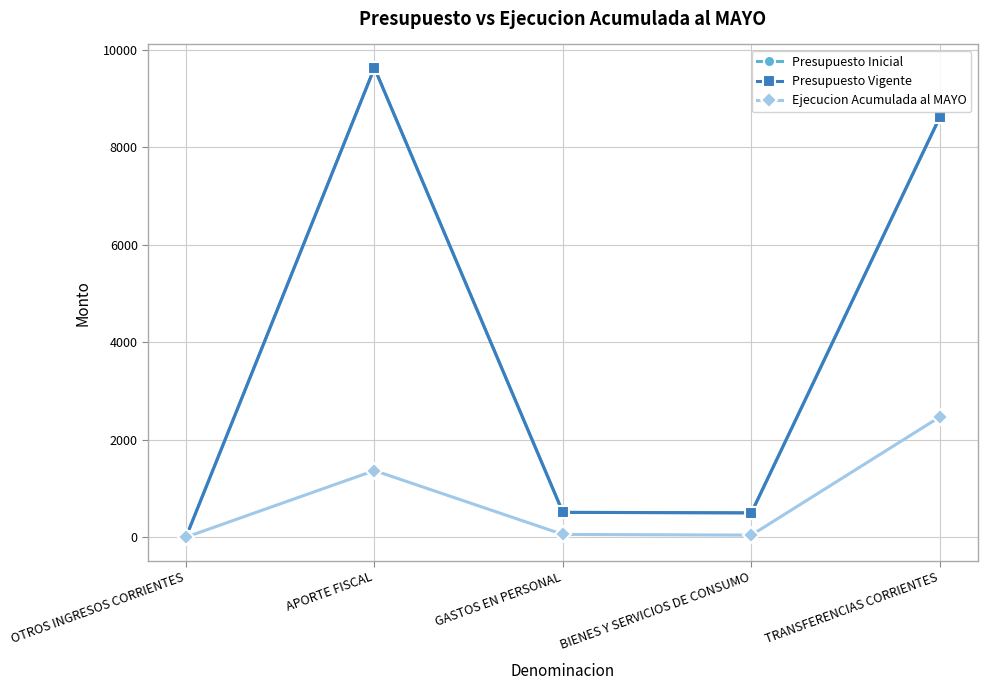

In Presupuesto Inicial, how many points are lower than both neighbors (excluding endpoints)?

1